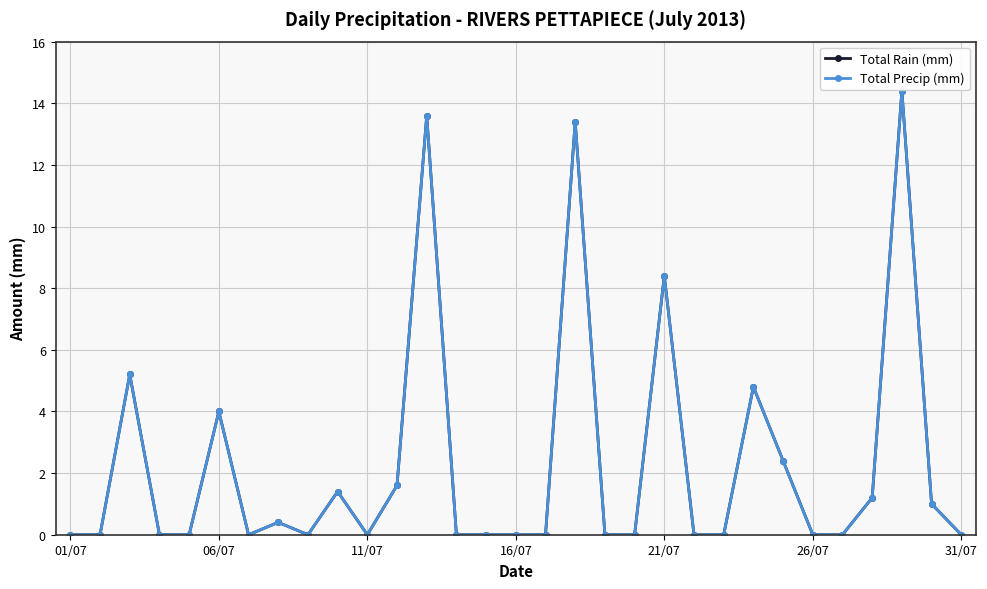

Does the chart have visible grid lines?

Yes